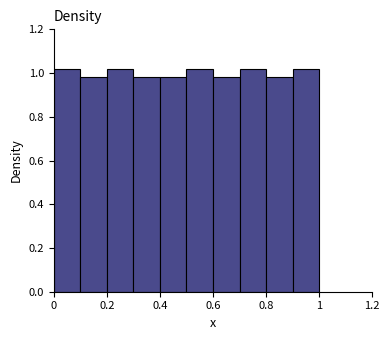

How tall is the bar that spans 0.6 to 0.7 on the x-axis? The values are not printed on the chart, so give them approximately, as read against the axis.

0.98